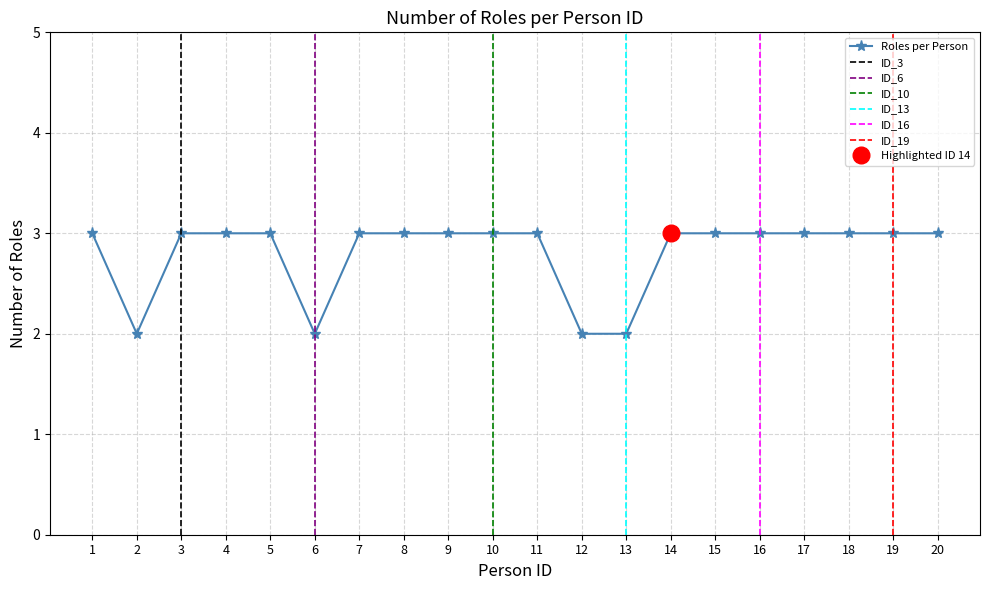

What is the ratio of the value at 10 to the value at 16?

1.0